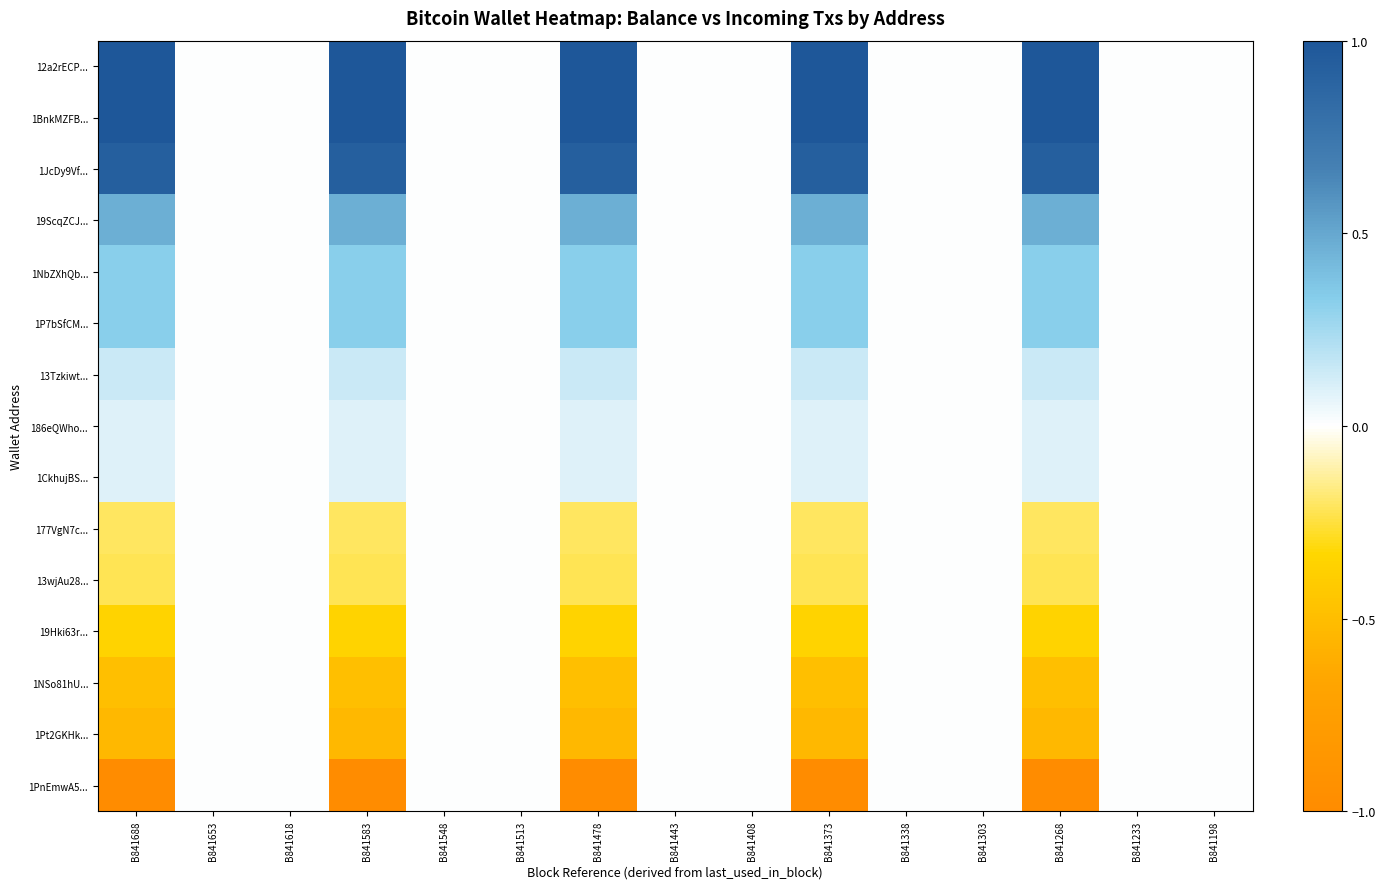

At how many categories does at least one series exceed 0?

5